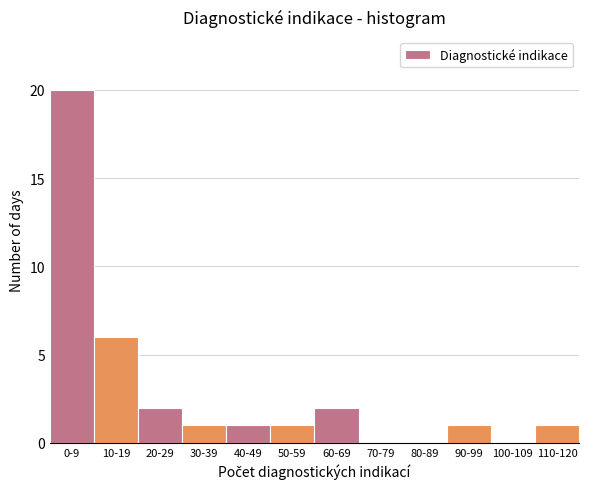

Reading left to right, transcribe all the data shown in this chart.

0-9=20	10-19=6	20-29=2	30-39=1	40-49=1	50-59=1	60-69=2	70-79=0	80-89=0	90-99=1	100-109=0	110-120=1